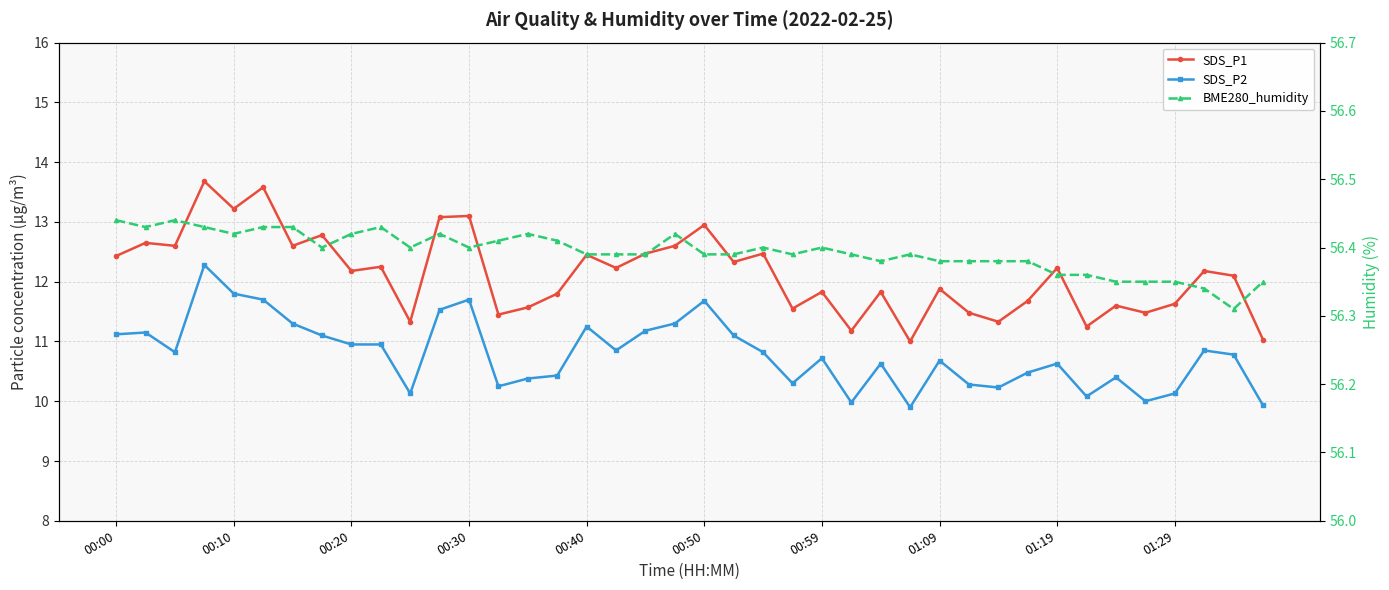

Which series has the largest total across all categories?

BME280_humidity